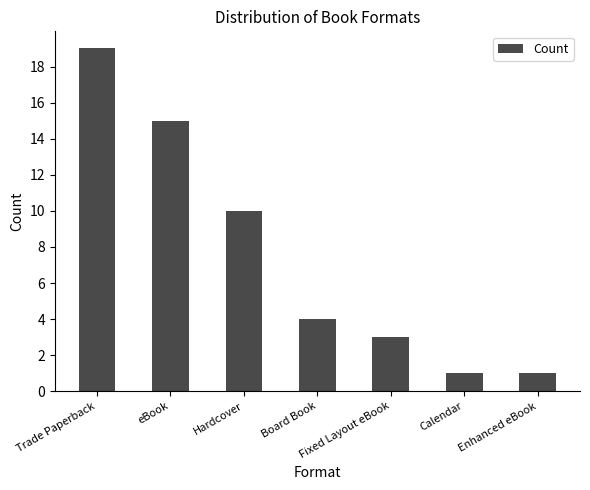

What is the sum of the values at Fixed Layout eBook and Trade Paperback?

22